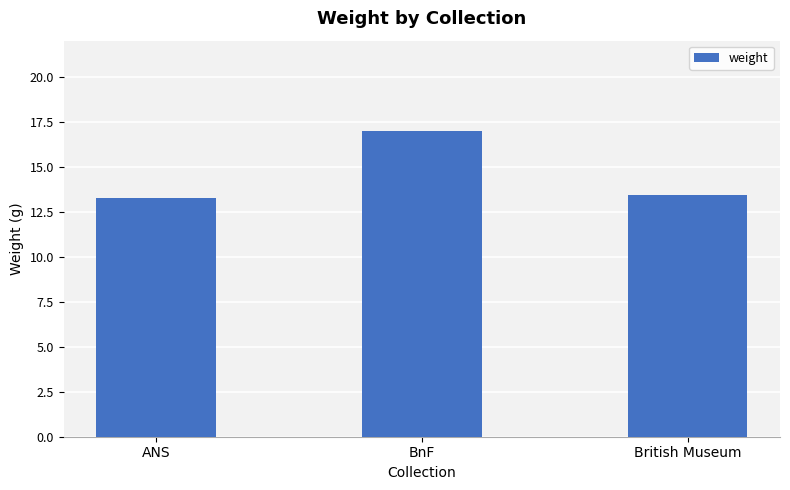

Does the chart contain stacked bars?

No